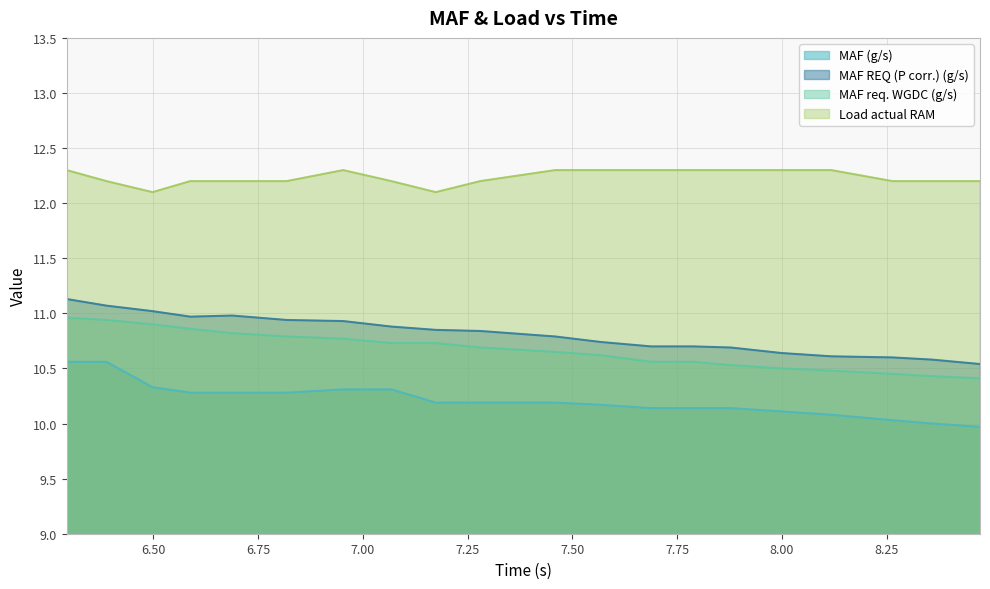

What is the sum of the MAF (g/s) values at 6.688 and 6.388?

20.8